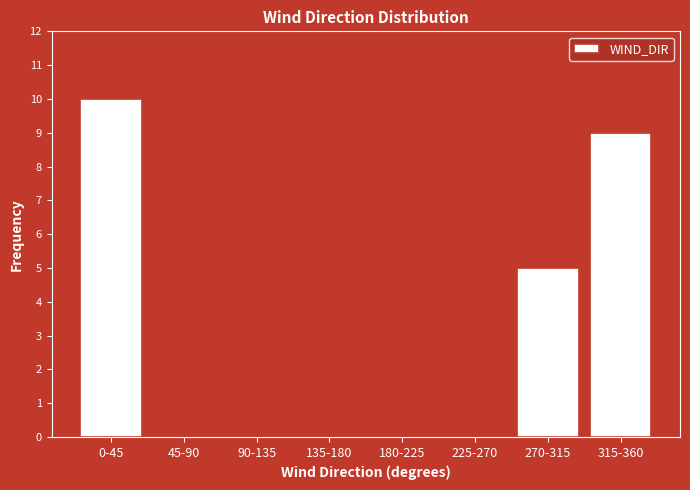

Reading left to right, list all the values displayed in this chart.

0-45=10	45-90=0	90-135=0	135-180=0	180-225=0	225-270=0	270-315=5	315-360=9